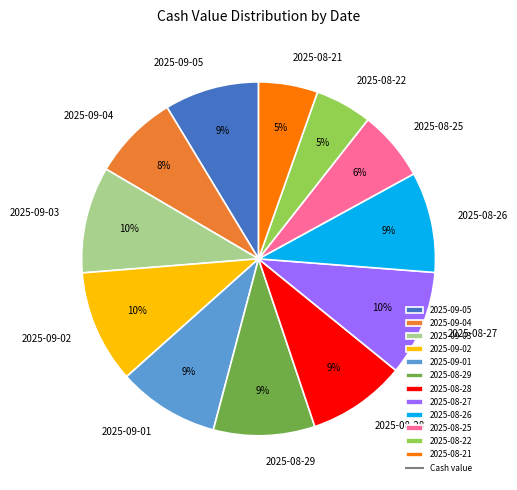

Between 2025-08-21 and 2025-08-27, which is larger?

2025-08-27